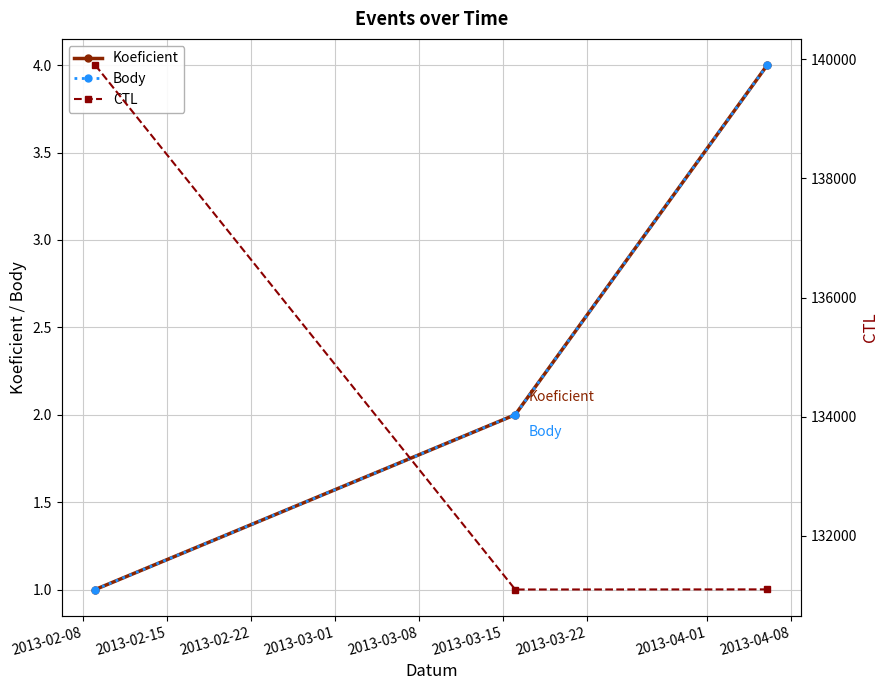

Is this an area chart (filled region under the line)?

No